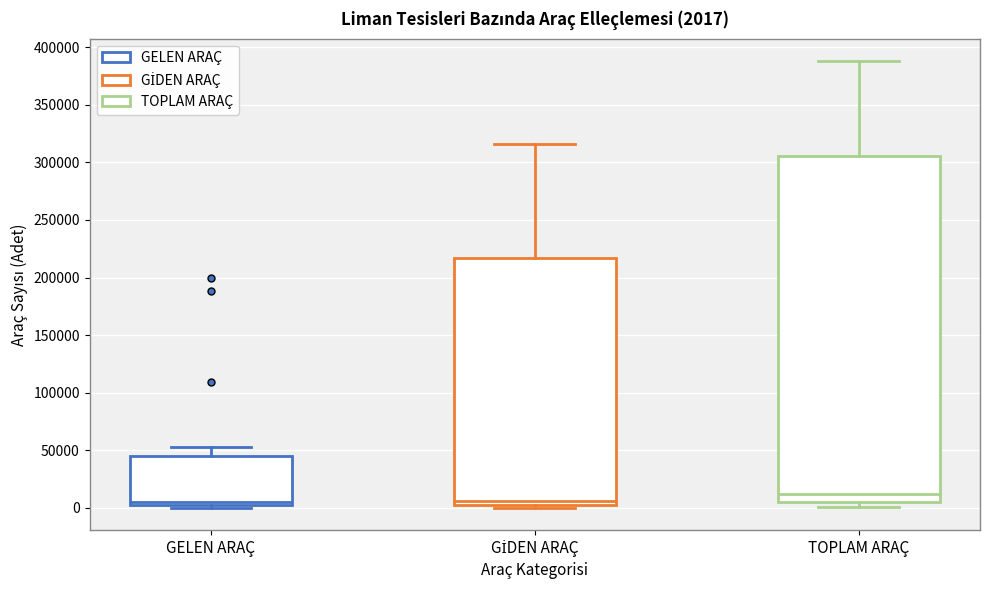

Which box has the highest median line?

TOPLAM ARAÇ